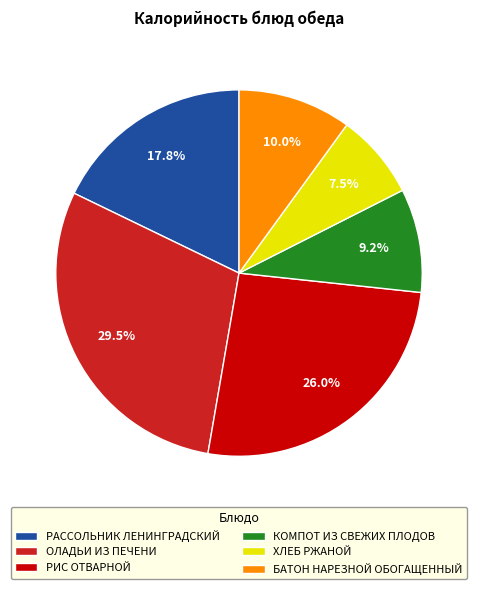

True or false: ХЛЕБ РЖАНОЙ accounts for 14% of the total.

False